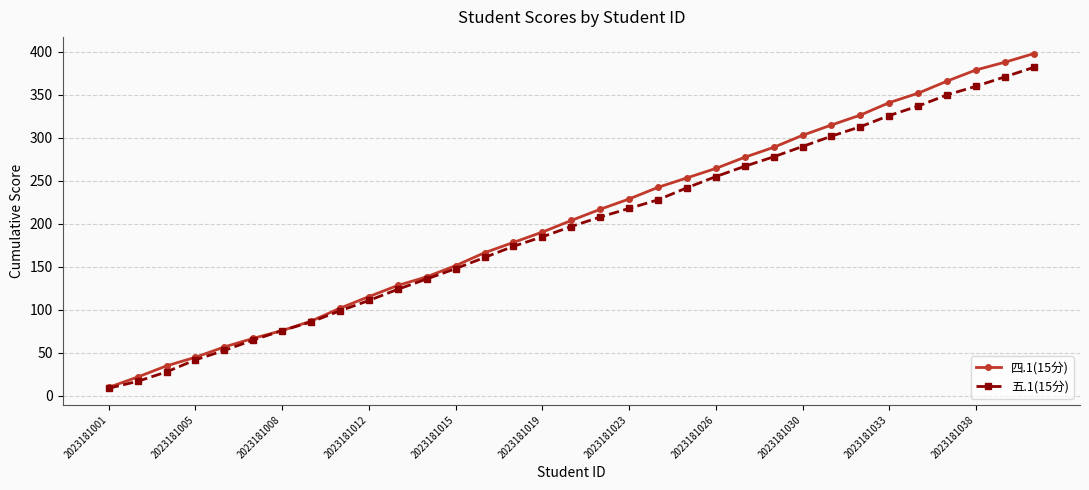

What is the value of the 四.1(15分) point at the 22nd from the left?

264.5